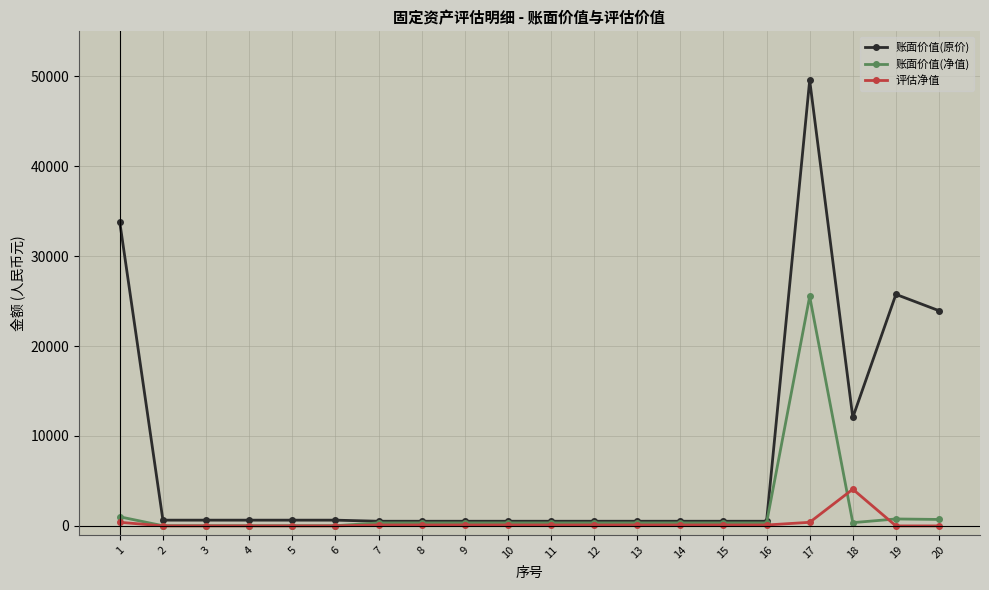

True or false: 账面价值(净值) has more than 0 points higher than both neighbors.

True